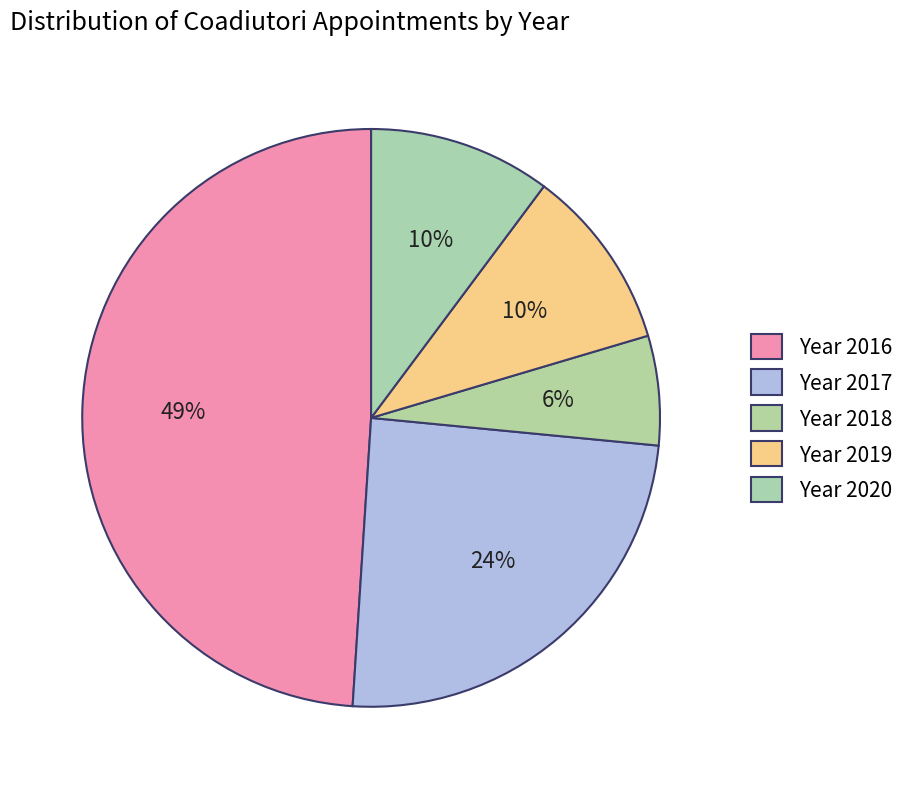

Count the number of slices in the pie.

5